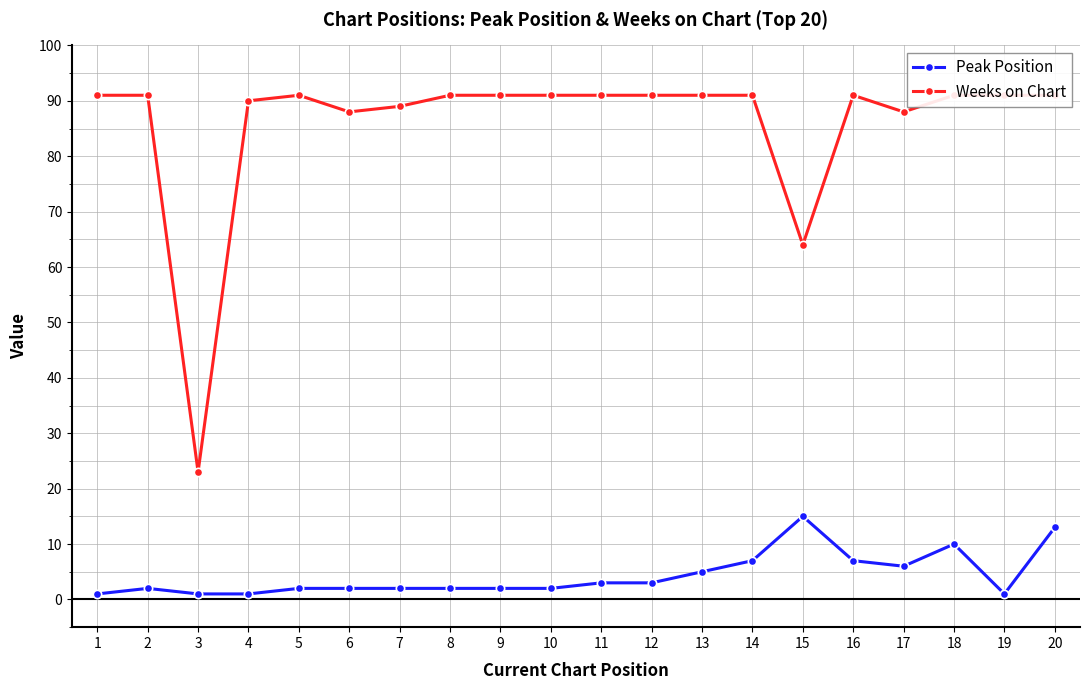

How many data points in Peak Position are above 2?

9